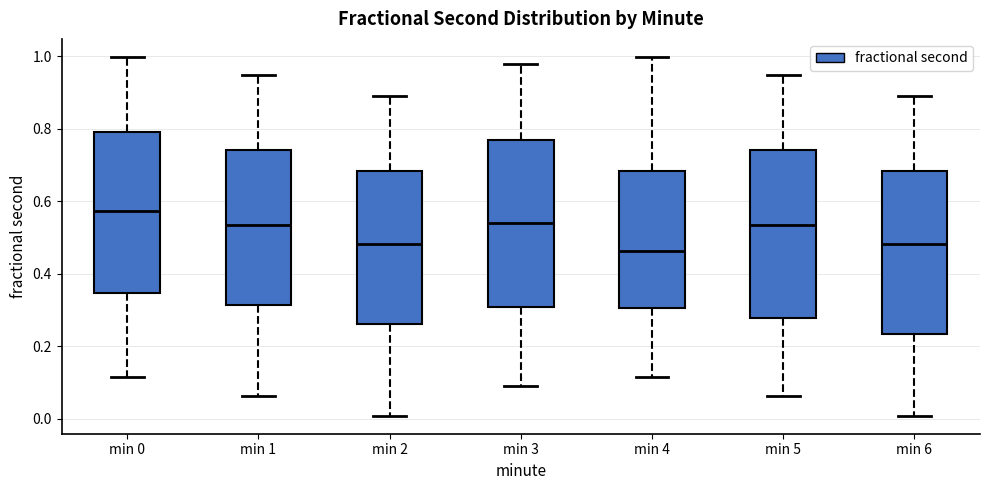

Reading left to right, transcribe this box plot: for each box, give where its median line is, the range the box spans, and where its two whiskers end, as read against the y-axis. The values are not printed on the chart, so give them approximately, as read against the axis.

min 0: median 0.58, box 0.34 to 0.78, whiskers 0.12 to 1.00
min 1: median 0.54, box 0.32 to 0.74, whiskers 0.06 to 0.94
min 2: median 0.48, box 0.26 to 0.68, whiskers 0.00 to 0.88
min 3: median 0.54, box 0.30 to 0.76, whiskers 0.10 to 0.98
min 4: median 0.46, box 0.30 to 0.68, whiskers 0.12 to 1.00
min 5: median 0.54, box 0.28 to 0.74, whiskers 0.06 to 0.94
min 6: median 0.48, box 0.24 to 0.68, whiskers 0.00 to 0.88